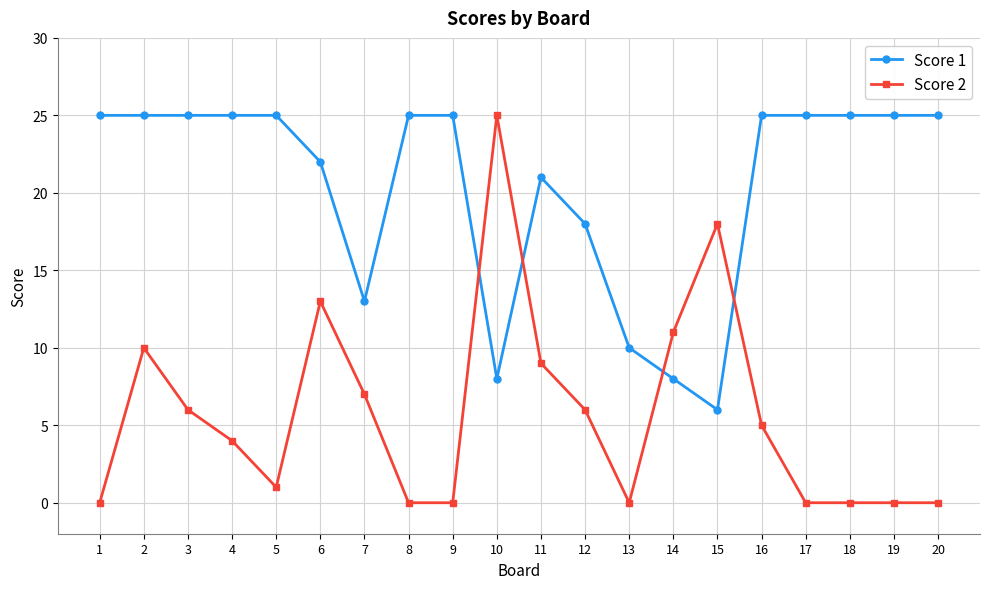

Between 16 and 19, which series saw the biggest shift?

Score 2